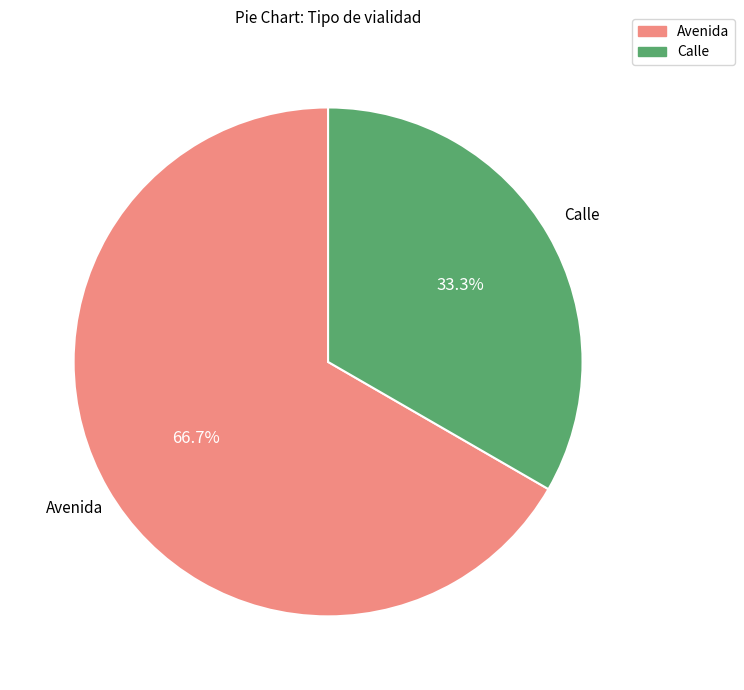

Which slice is the largest?

Avenida